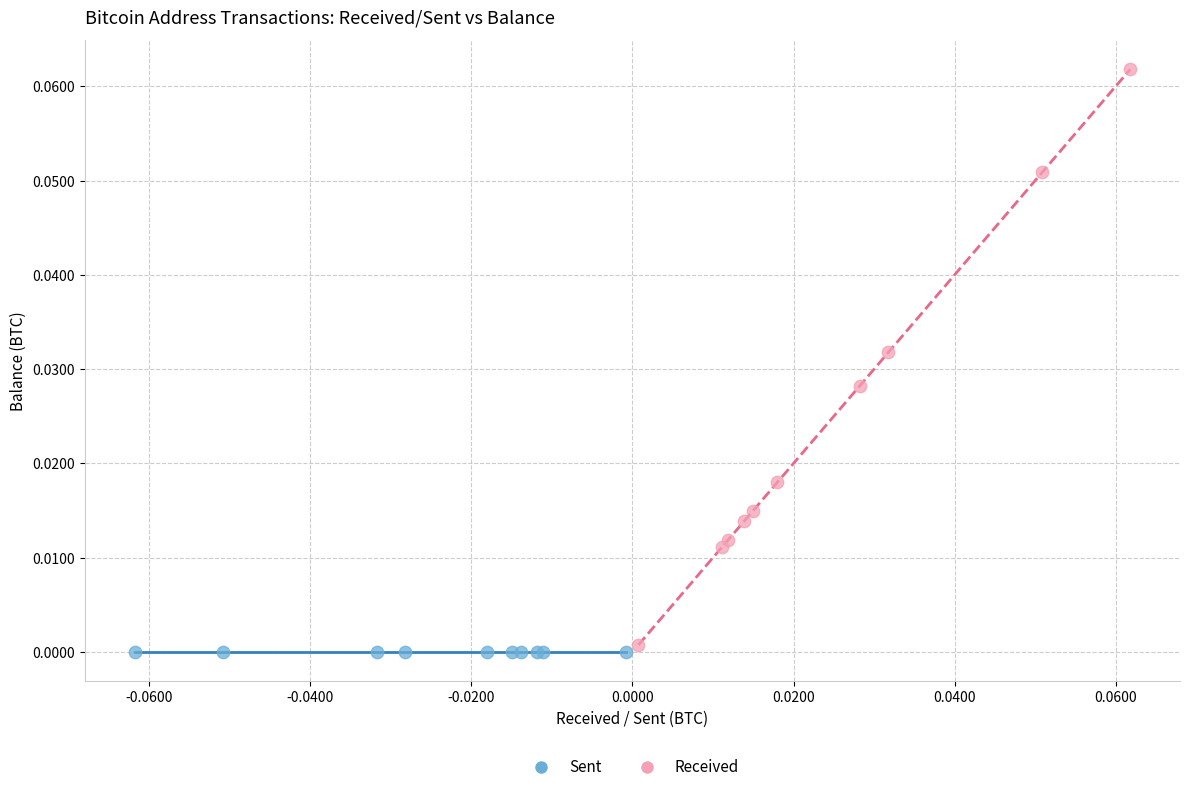

Which series contains the highest Y value?

Received